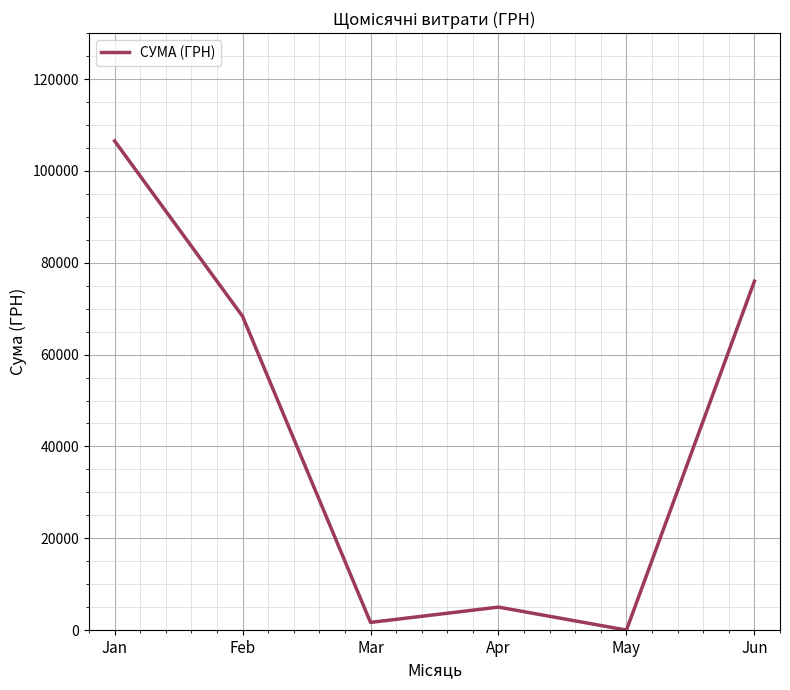

True or false: there are more than 0 points higher than both neighbors.

True